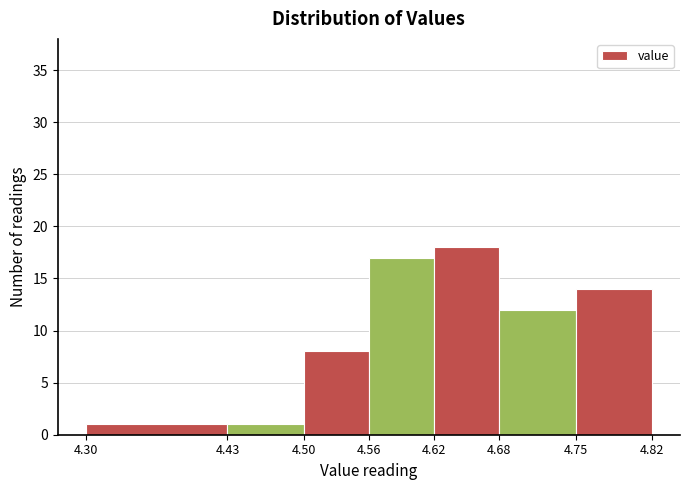

Reading left to right, list every bar in this chart as the range it spans on the x-axis followed by its height. The values are not printed on the chart, so give them approximately, as read against the axis.

4.30 to 4.43: 1
4.43 to 4.50: 1
4.50 to 4.56: 8
4.56 to 4.62: 17
4.62 to 4.68: 18
4.68 to 4.75: 12
4.75 to 4.82: 14